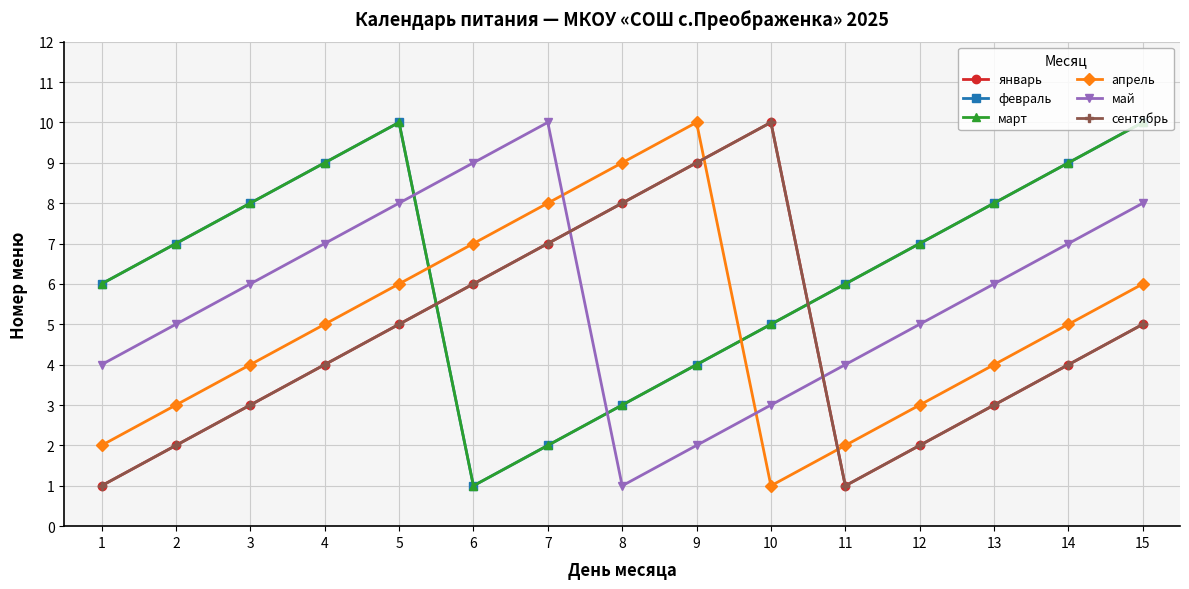

What is the average value of the январь series?

5